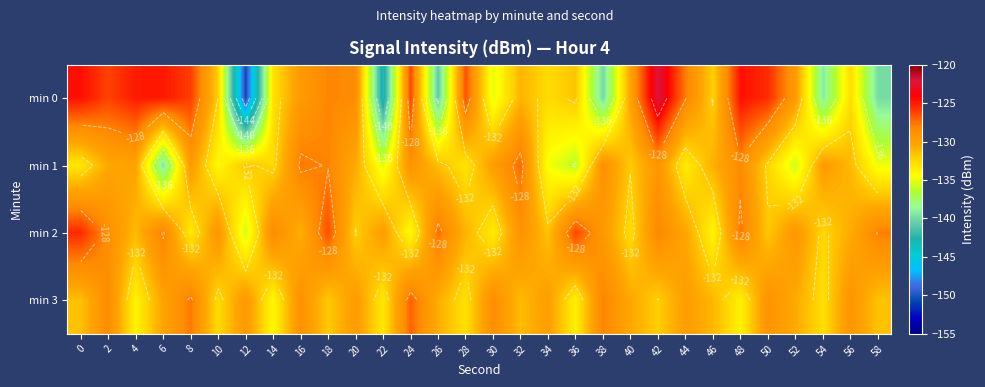

What is the difference between the maximum and minimum values in the min 3 series?

7.0